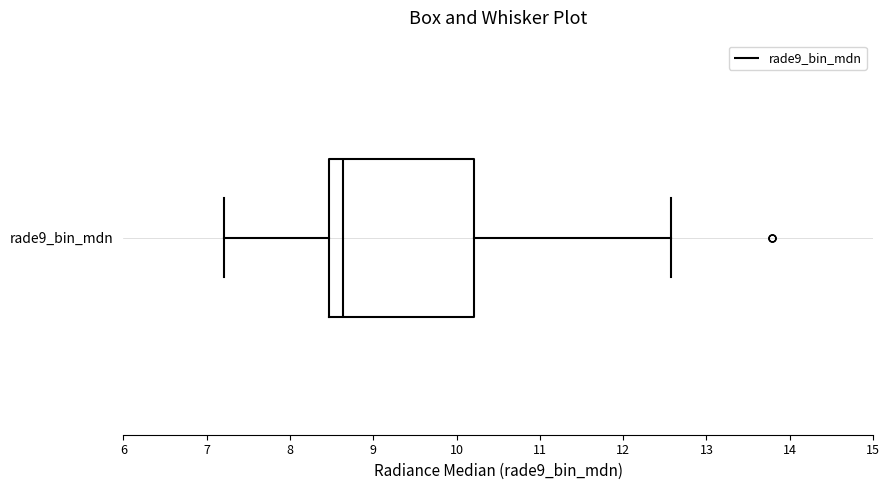

Read this box plot against the x-axis: the position of the median line, the range covered by the box, and the ends of both whiskers. The values are not printed on the chart, so give them approximately, as read against the axis.

median 8.6, box 8.5 to 10.2, whiskers 7.2 to 12.6